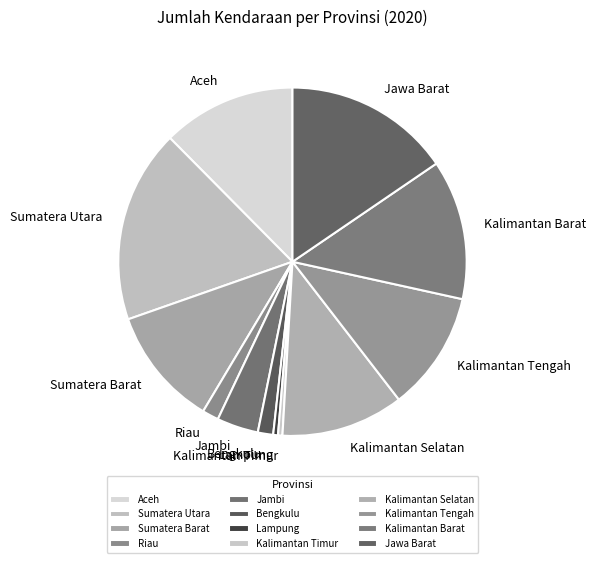

Is the sum of Riau and Lampung greater than half?

No